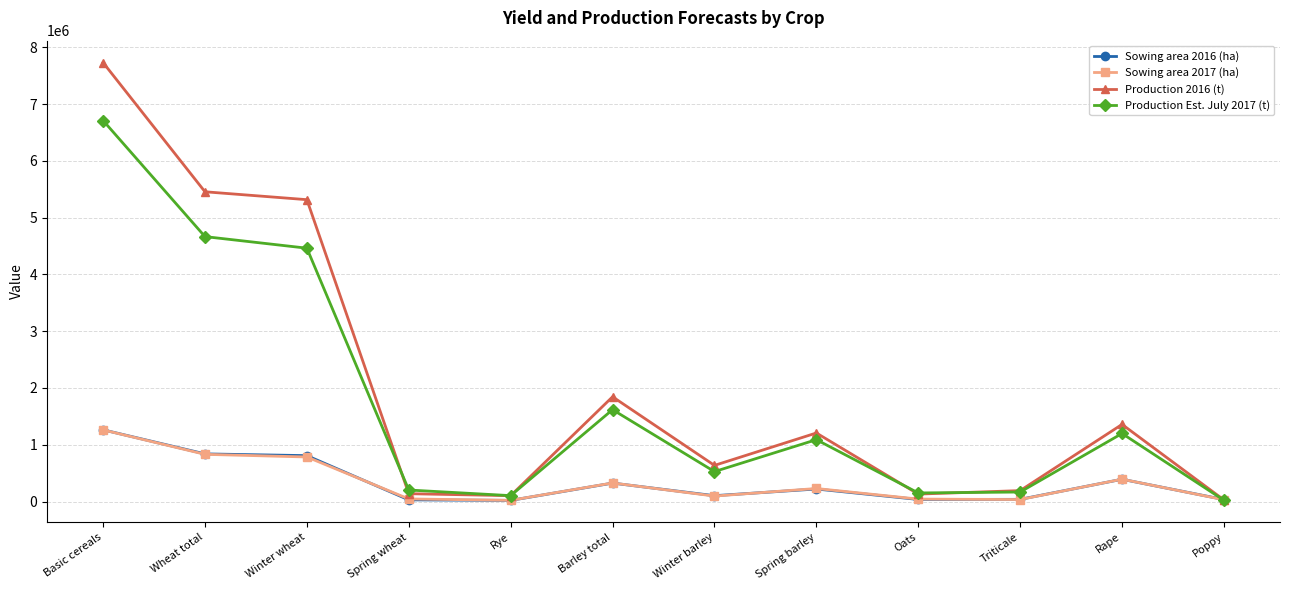

Count the number of categories in the chart.

12